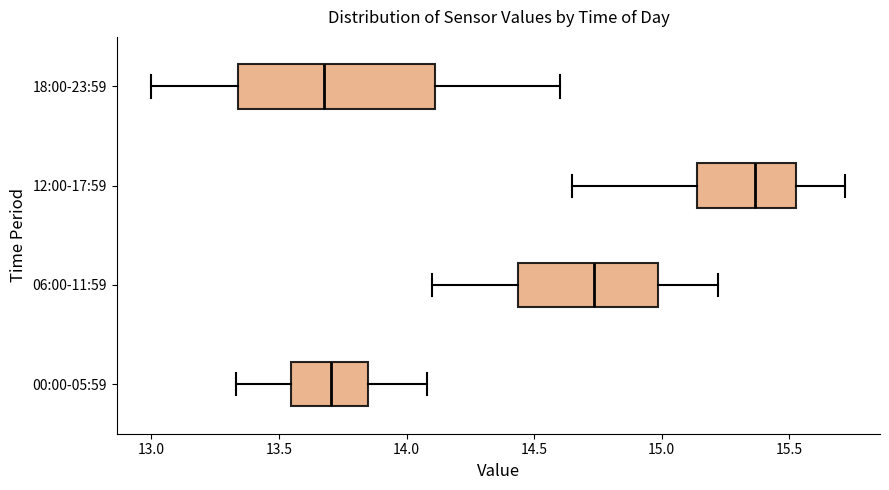

Reading bottom to top, transcribe this box plot: for each box, give where its median line is, the range the box spans, and where its two whiskers end, as read against the x-axis. The values are not printed on the chart, so give them approximately, as read against the axis.

00:00-05:59: median 13.70, box 13.55 to 13.85, whiskers 13.35 to 14.10
06:00-11:59: median 14.75, box 14.45 to 15.00, whiskers 14.10 to 15.20
12:00-17:59: median 15.35, box 15.15 to 15.55, whiskers 14.65 to 15.70
18:00-23:59: median 13.70, box 13.35 to 14.10, whiskers 13.00 to 14.60